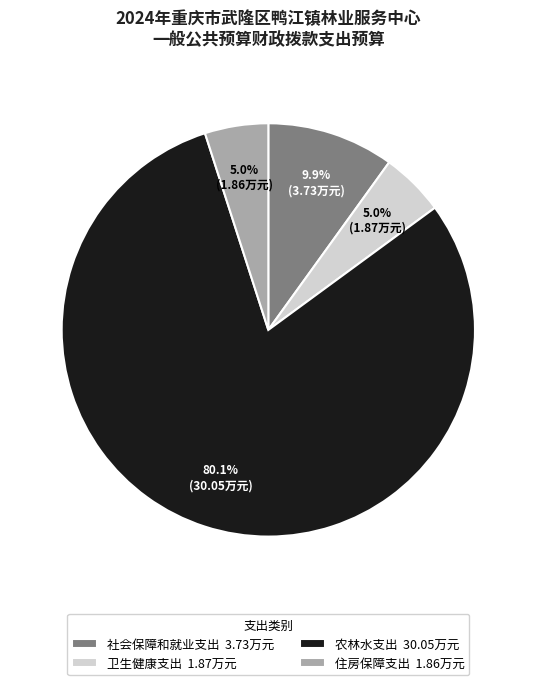

To the nearest percent, what is the average slice percentage?

25%